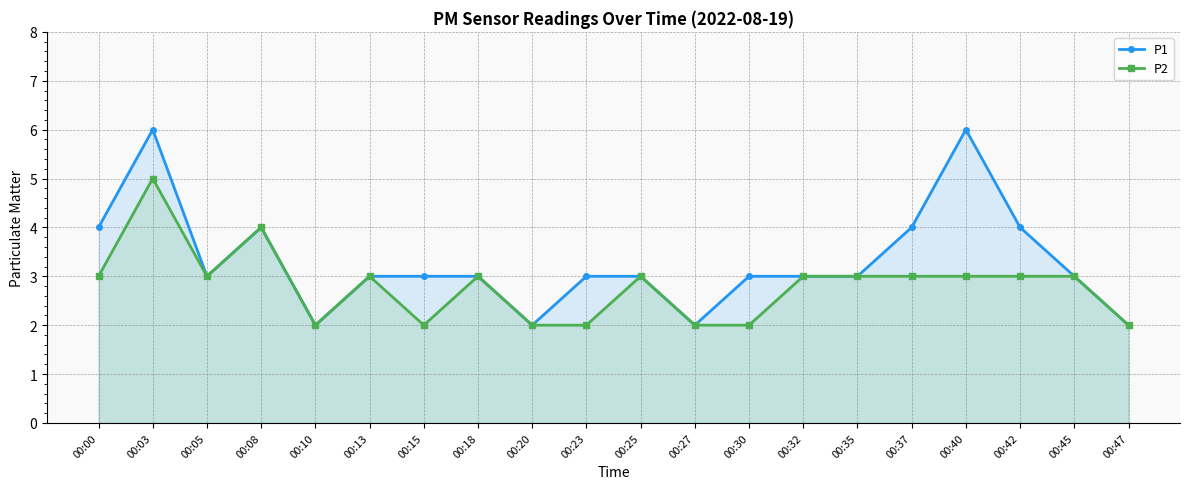

What is the value of the P2 point at the 12th from the left?

2